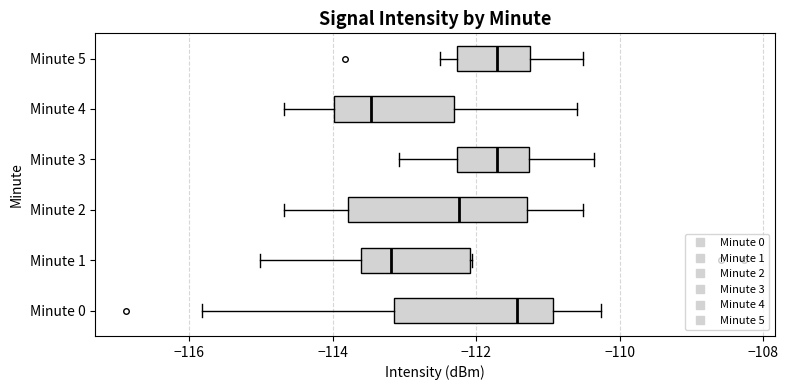

Which box has the furthest to the left median line?

Minute 4